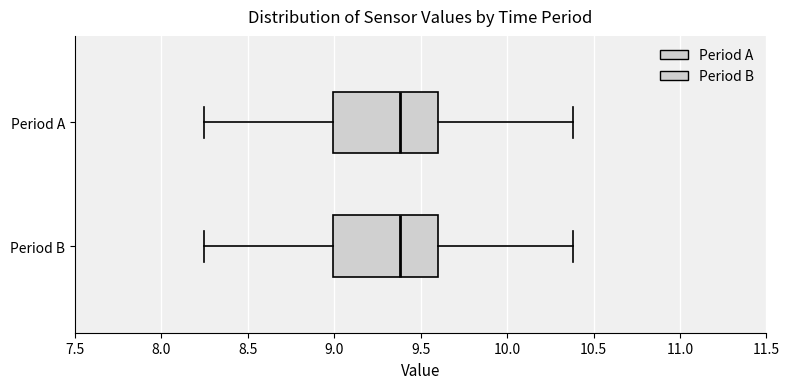

Reading bottom to top, transcribe this box plot: for each box, give where its median line is, the range the box spans, and where its two whiskers end, as read against the x-axis. The values are not printed on the chart, so give them approximately, as read against the axis.

Period B: median 9.40, box 9.00 to 9.60, whiskers 8.25 to 10.40
Period A: median 9.40, box 9.00 to 9.60, whiskers 8.25 to 10.40